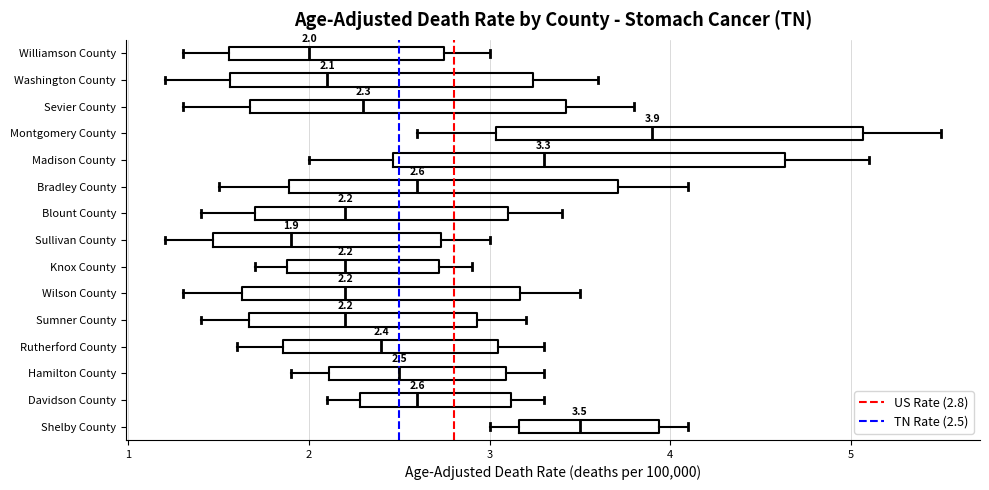

Which box's median line is the furthest to the left?

Sullivan County